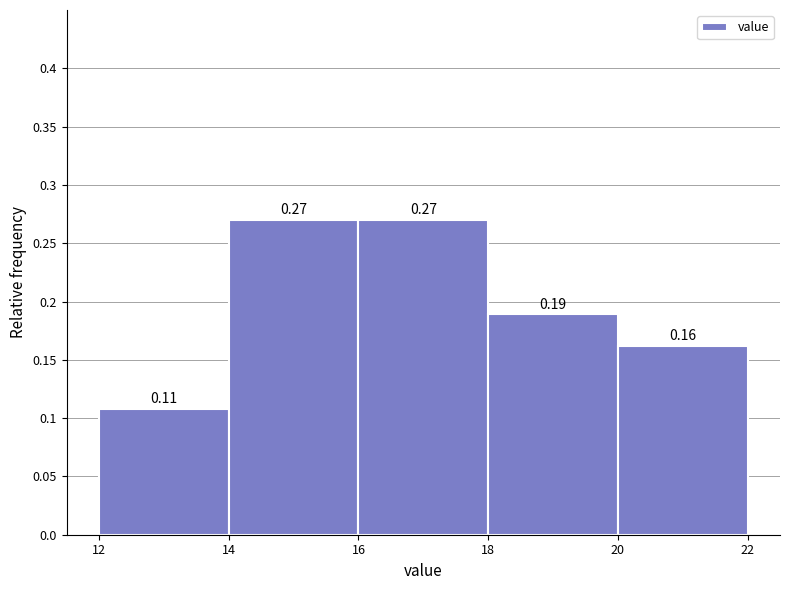

Reading left to right, list every bar in this chart as the range it spans on the x-axis followed by its height.

12 to 14: 0.11
14 to 16: 0.27
16 to 18: 0.27
18 to 20: 0.19
20 to 22: 0.16